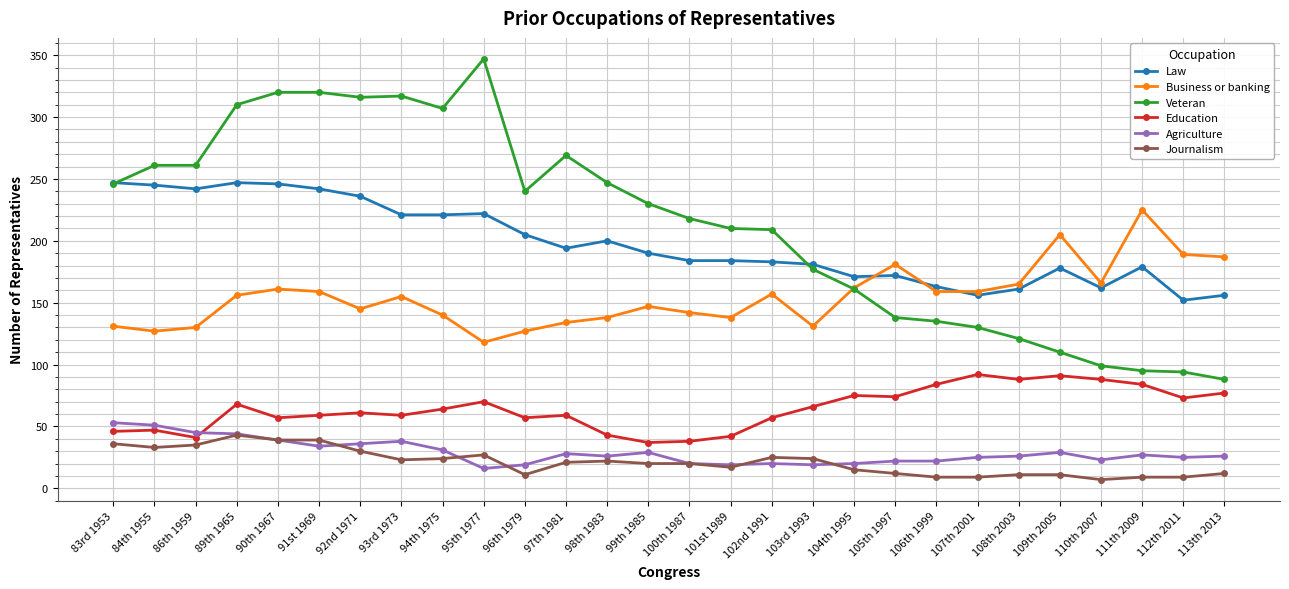

Which series has the widest spread of values?

Veteran